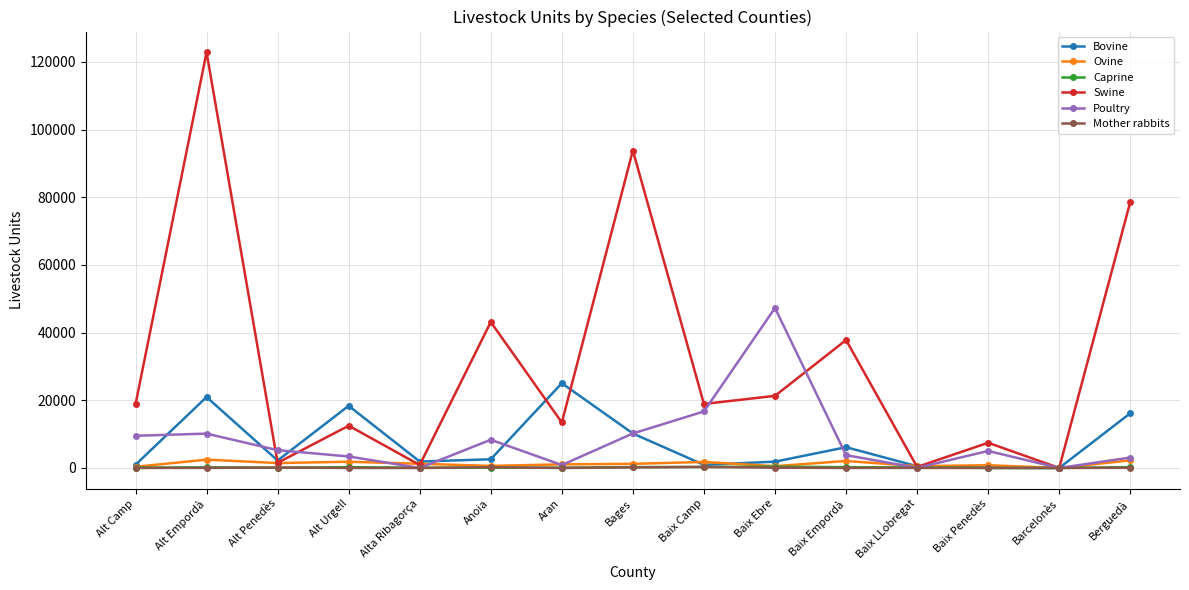

What is the spread (max minus min) of values at Bages?

93647